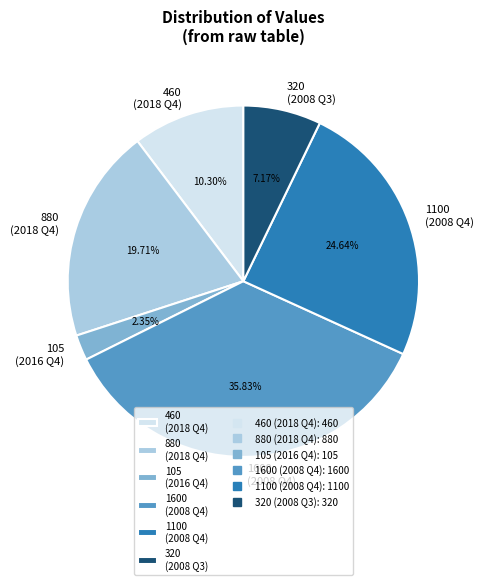

Count the number of slices in the pie.

6